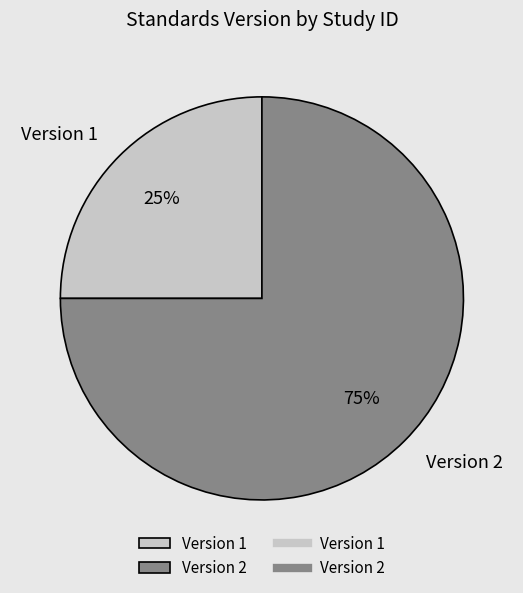

Rank the categories by value from lowest to highest.

Version 1, Version 2